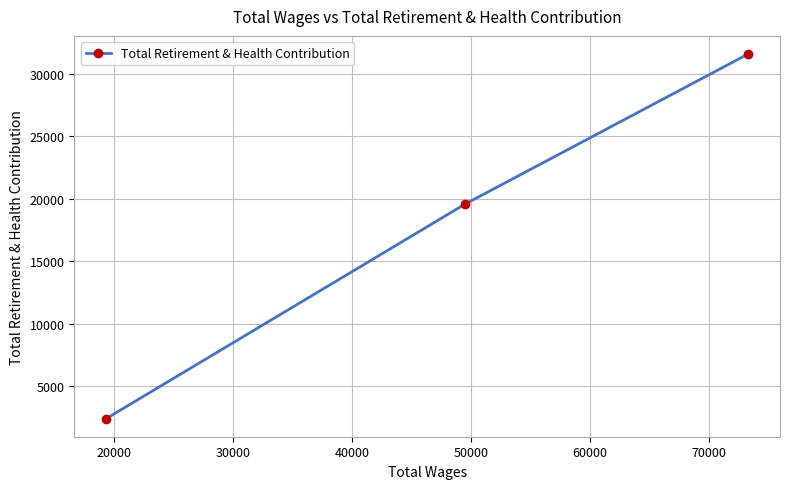

What is the difference between the maximum and minimum values?

29129